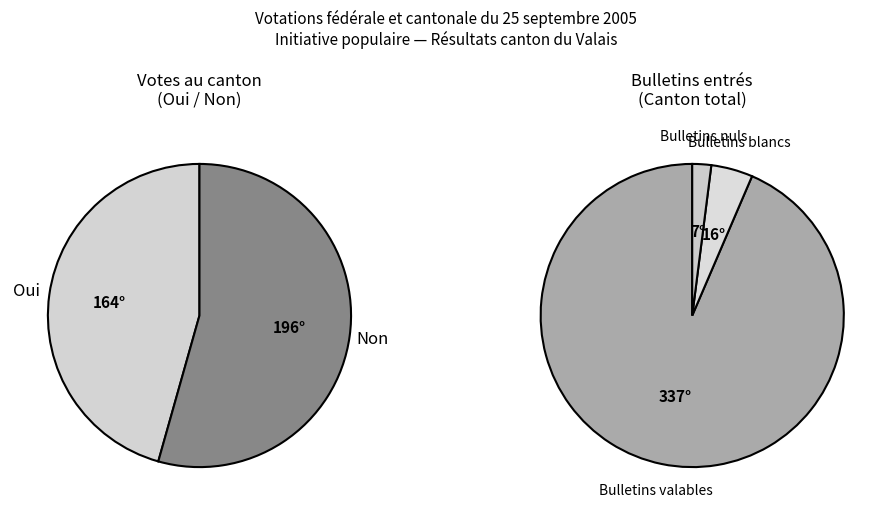

Do Non and Bulletins blancs together represent more than half of the pie?

Yes